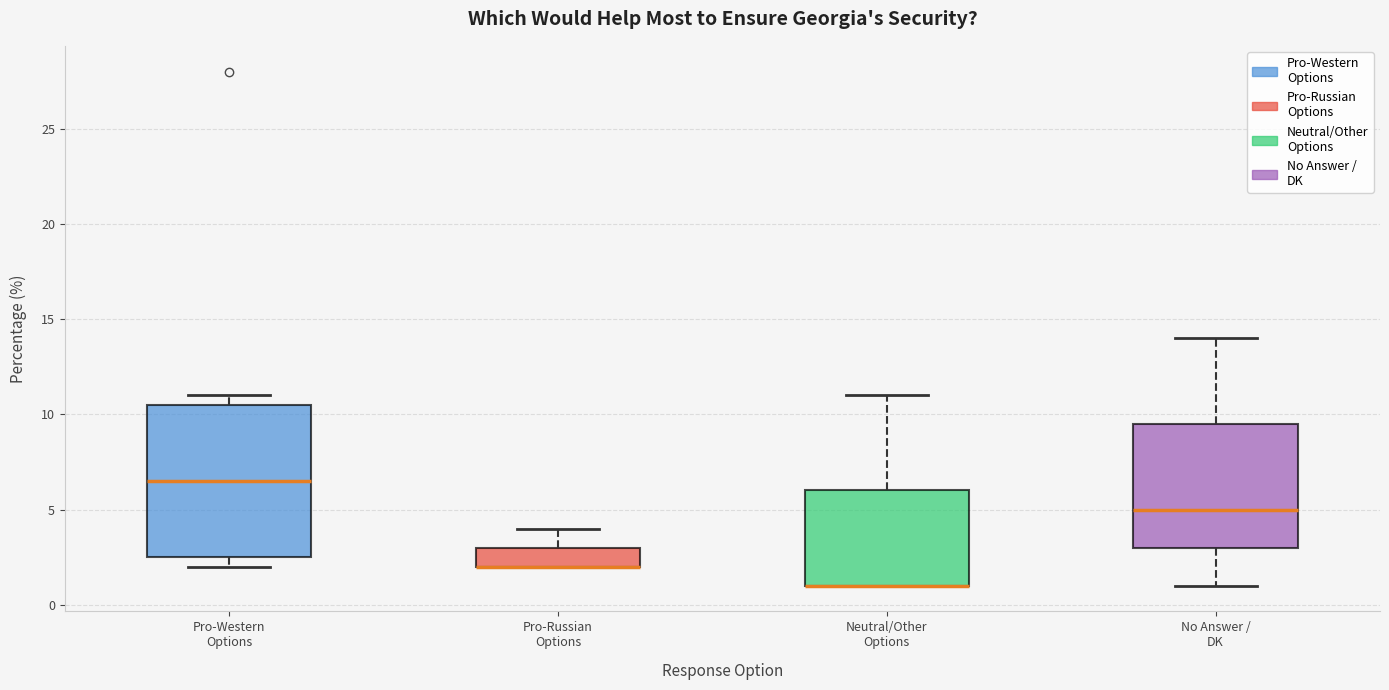

Where is the upper edge of the box for Pro-Russian Options on the y-axis? The values are not printed on the chart, so give them approximately, as read against the axis.

3.0